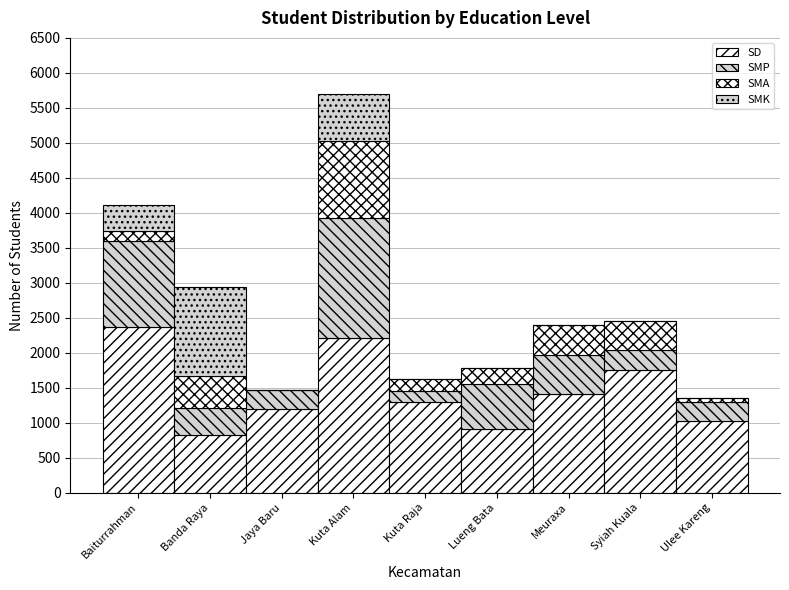

How many distinct data groups are displayed?

4